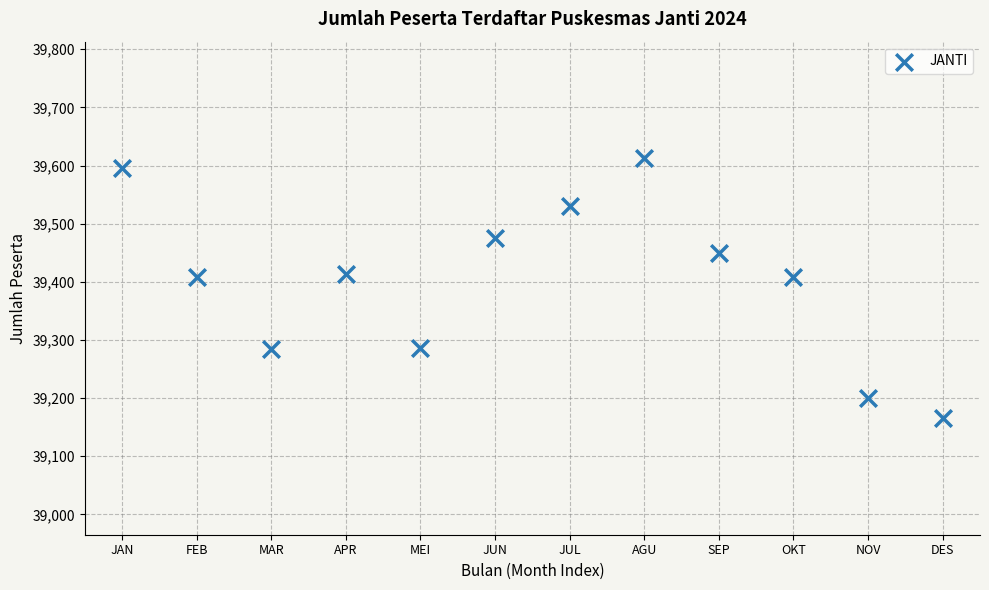

What is the range of Y values (max minus min)?

448